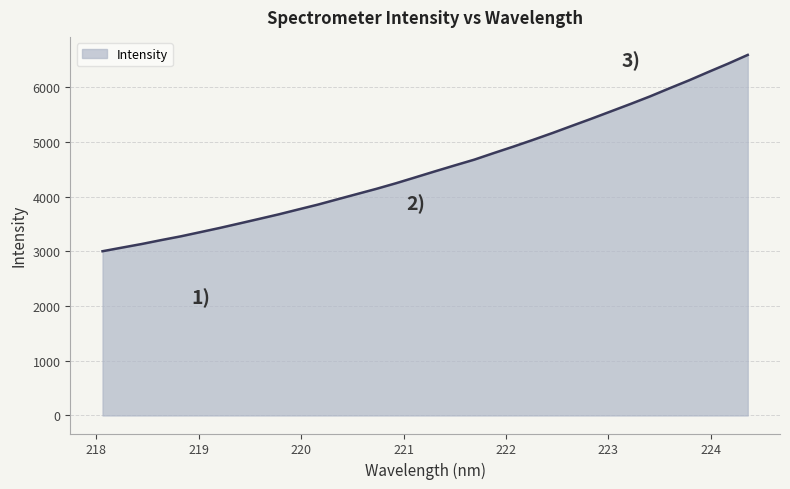

What is the maximum value shown in the chart?

6591.1